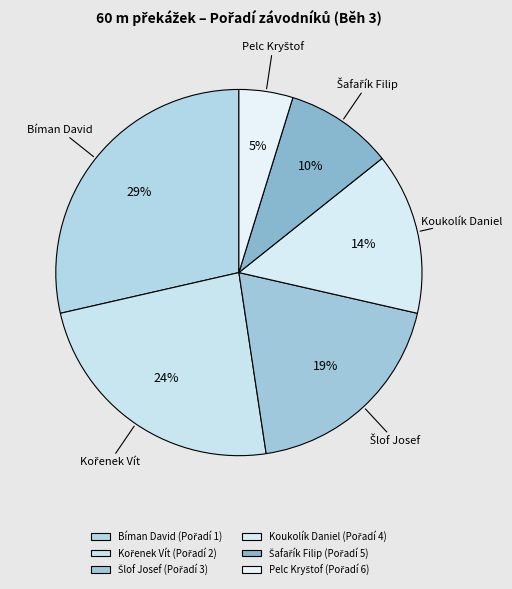

Combined, what portion of the pie is Pelc Kryštof and Bíman David?

33.3%